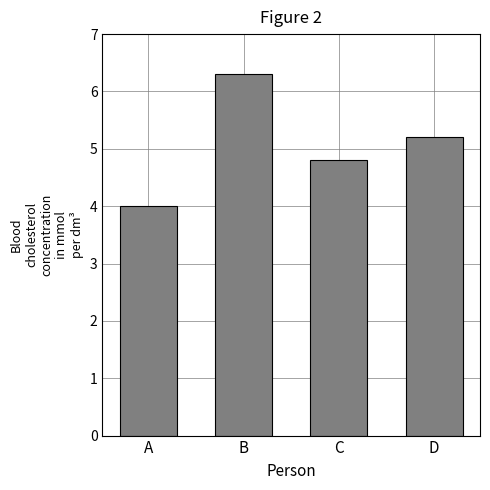

Reading left to right, transcribe all the data shown in this chart.

4.0	6.3	4.8	5.2